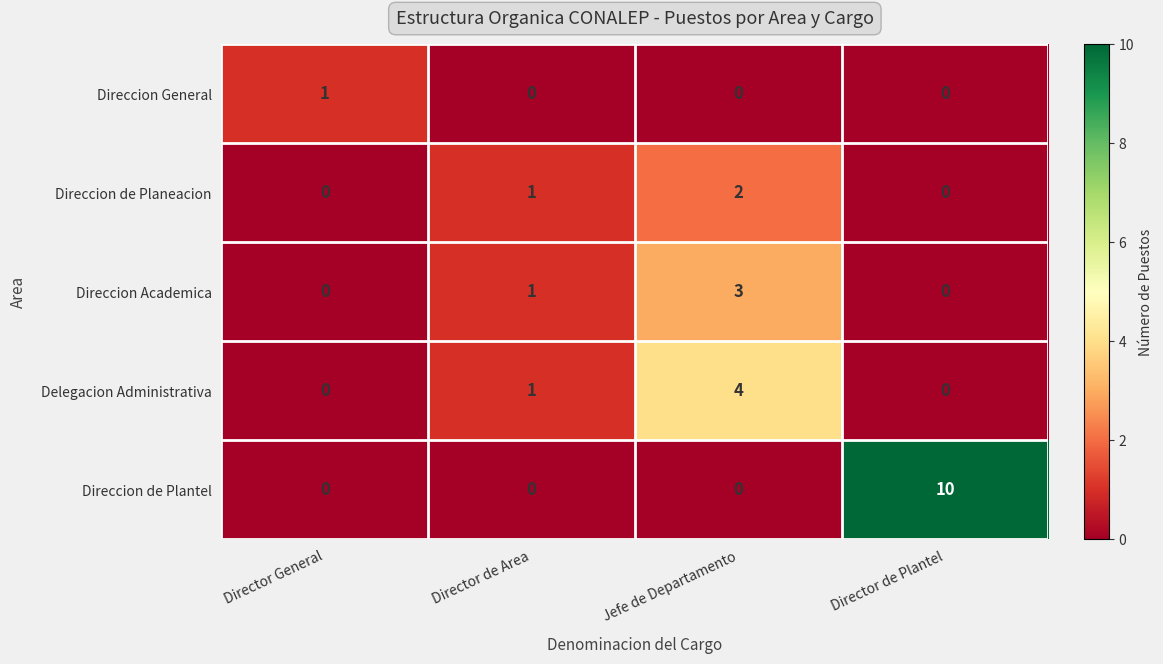

At how many categories does at least one series exceed 8?

1